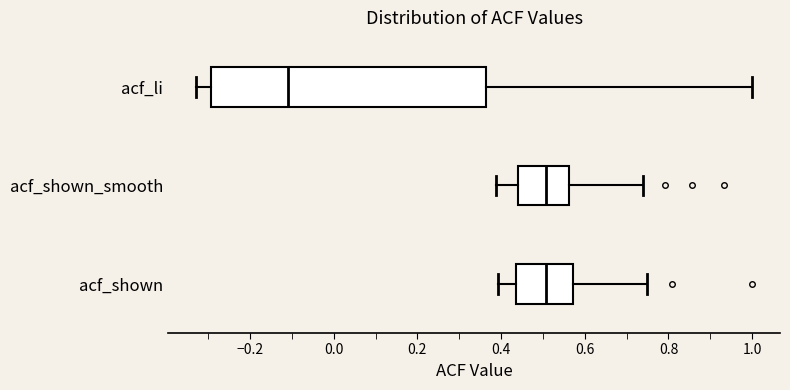

Reading bottom to top, read every box against the x-axis: the position of its median line, the range the box covers, and the ends of its whiskers. The values are not printed on the chart, so give them approximately, as read against the axis.

acf_shown: median 0.50, box 0.44 to 0.58, whiskers 0.40 to 0.74
acf_shown_smooth: median 0.50, box 0.44 to 0.56, whiskers 0.38 to 0.74
acf_li: median -0.10, box -0.30 to 0.36, whiskers -0.32 to 1.00